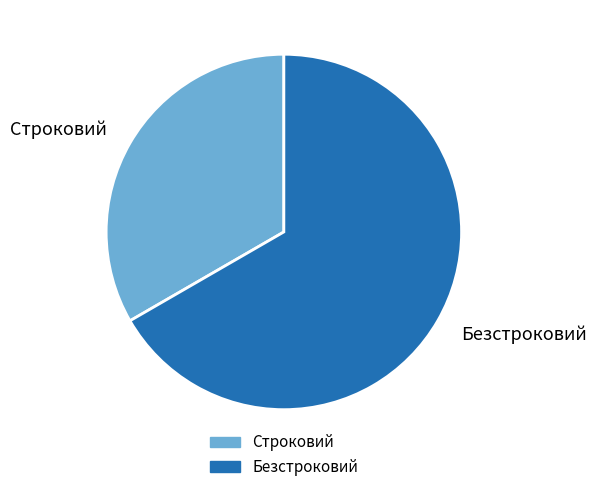

Which category has the smallest portion of the pie?

Строковий